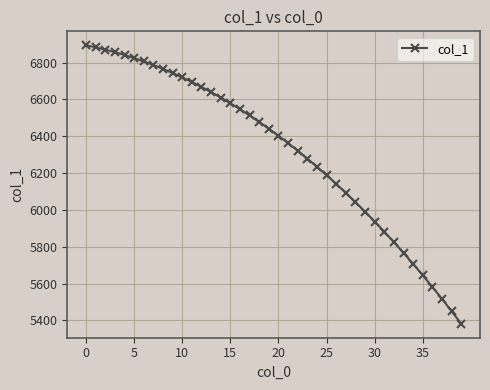

What is the difference between the second highest and second lowest values?

1433.8